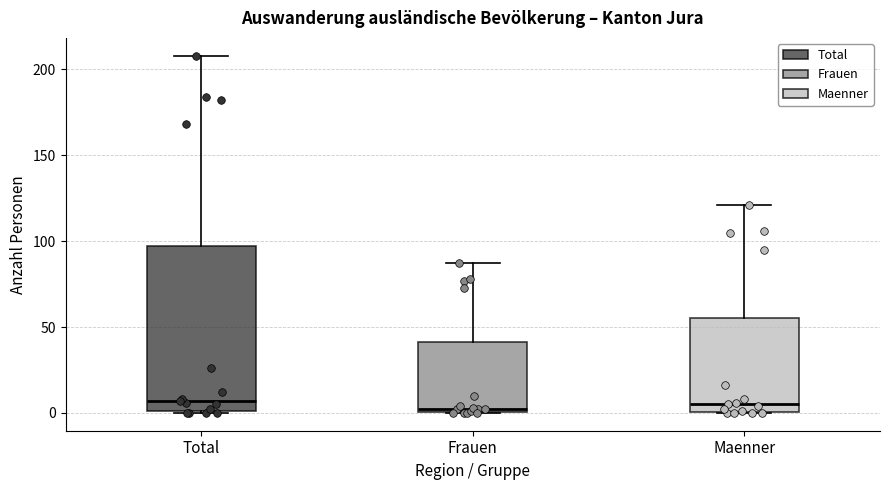

Reading left to right, read every box against the y-axis: the position of its median line, the range the box covers, and the ends of its whiskers. The values are not printed on the chart, so give them approximately, as read against the axis.

Total: median 5, box 0 to 95, whiskers 0 to 210
Frauen: median 0, box 0 to 40, whiskers 0 to 85
Maenner: median 5, box 0 to 55, whiskers 0 to 120